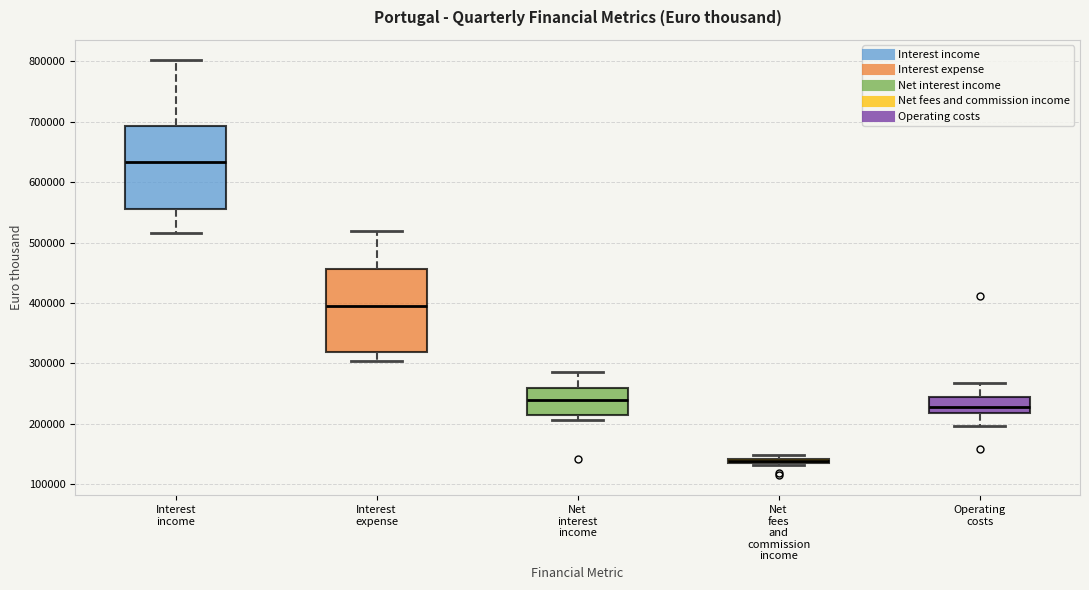

Which box's median line is the lowest?

Net fees and commission income